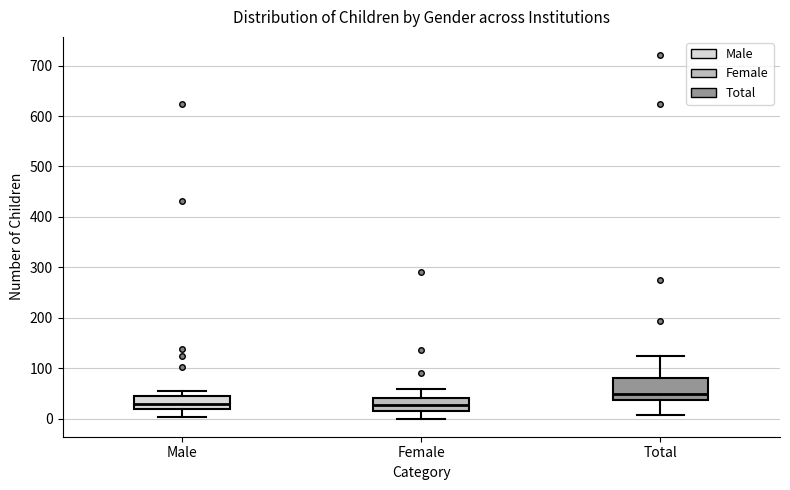

Reading left to right, read every box against the y-axis: the position of its median line, the range the box covers, and the ends of its whiskers. The values are not printed on the chart, so give them approximately, as read against the axis.

Male: median 30, box 20 to 50, whiskers 0 to 50 (just above the box's upper edge)
Female: median 30, box 10 to 40, whiskers 0 to 60
Total: median 50, box 40 to 80, whiskers 10 to 130